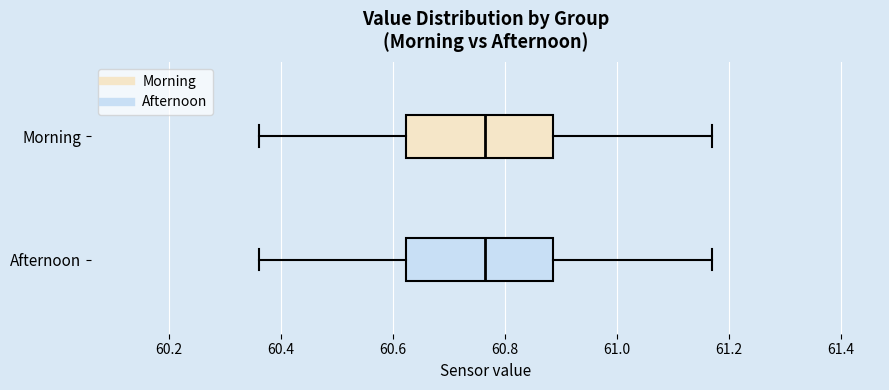

Reading bottom to top, read every box against the x-axis: the position of its median line, the range the box covers, and the ends of its whiskers. The values are not printed on the chart, so give them approximately, as read against the axis.

Afternoon: median 60.76, box 60.62 to 60.88, whiskers 60.36 to 61.18
Morning: median 60.76, box 60.62 to 60.88, whiskers 60.36 to 61.18